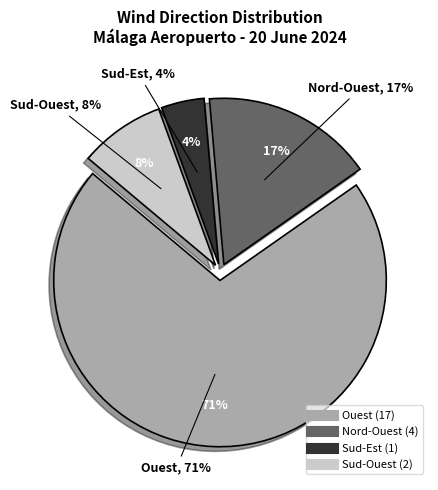

True or false: Sud-Est accounts for 4% of the total.

True